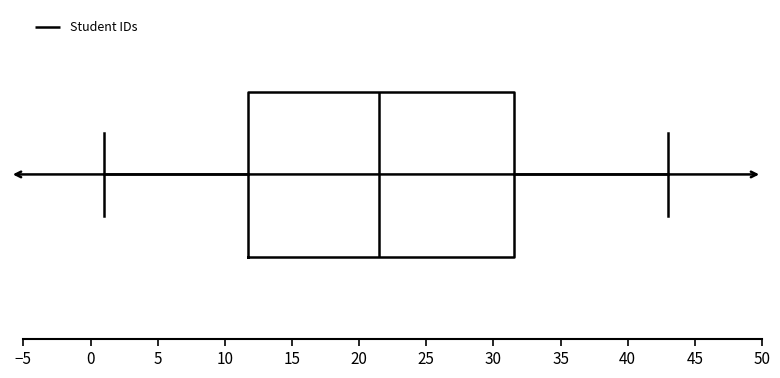

Where does the right whisker of the box end on the x-axis? The values are not printed on the chart, so give them approximately, as read against the axis.

43.0